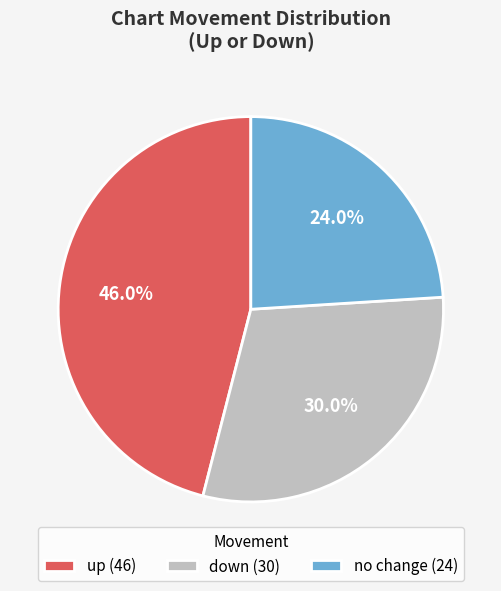

Rank the categories by value from lowest to highest.

no change (24), down (30), up (46)